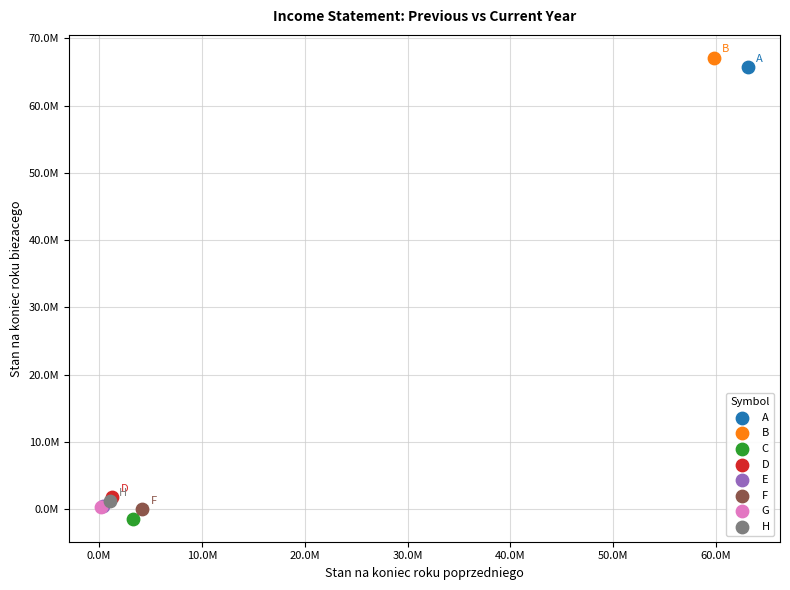

Which series reaches the minimum Y coordinate?

C